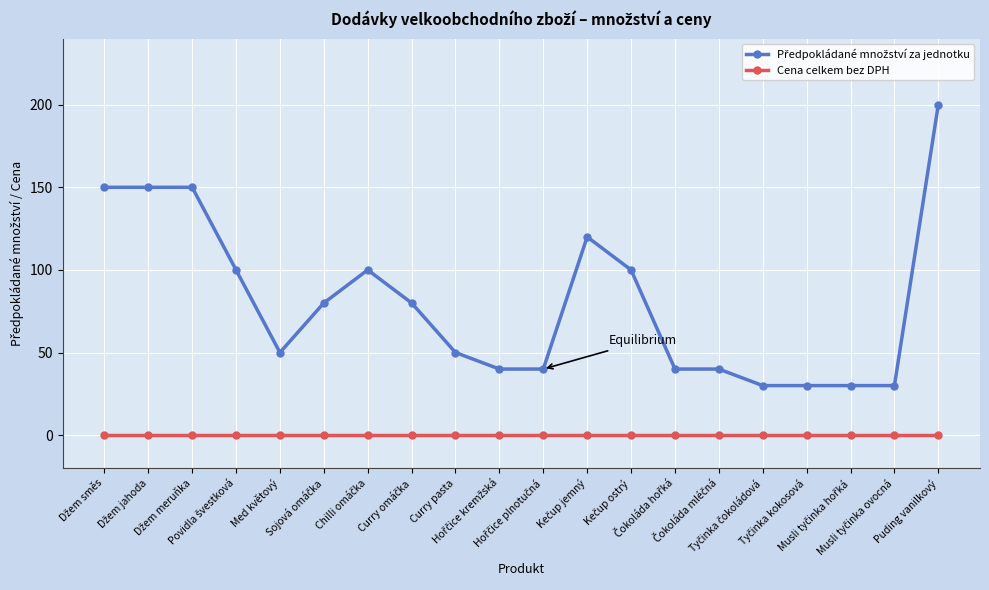

What is the greatest value displayed?

200